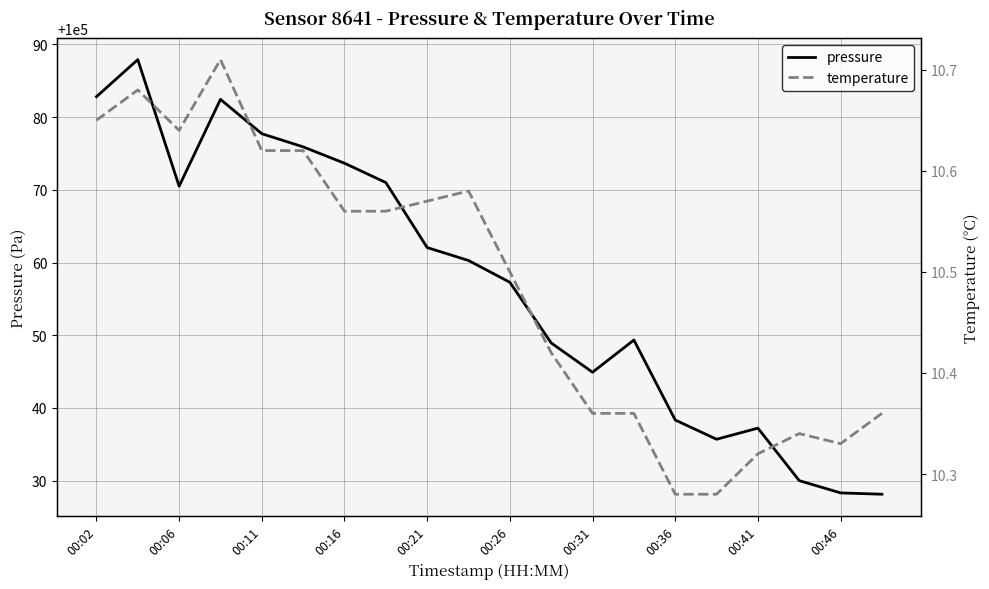

True or false: pressure and temperature intersect in this chart.

False